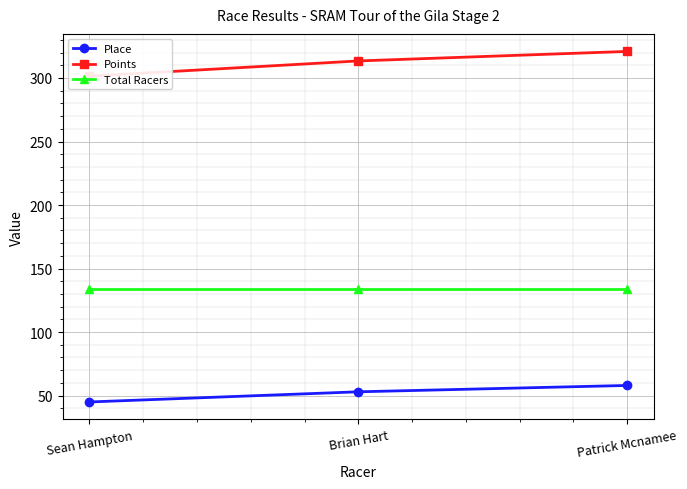

Which label corresponds to the largest value in the chart?

Patrick Mcnamee